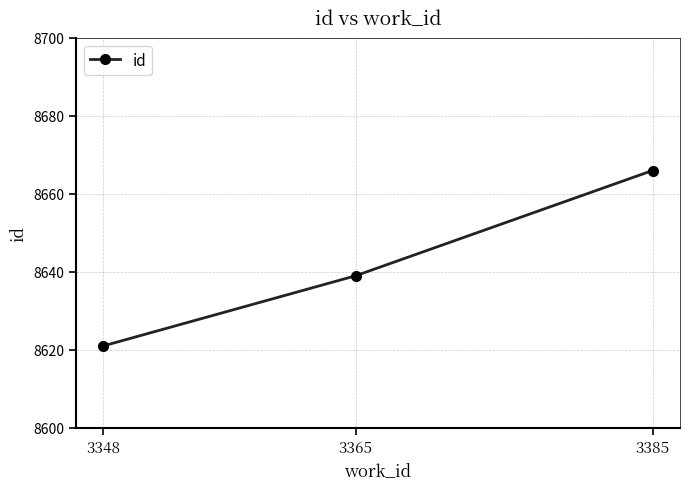

How many values are between 8621 and 8666?

3